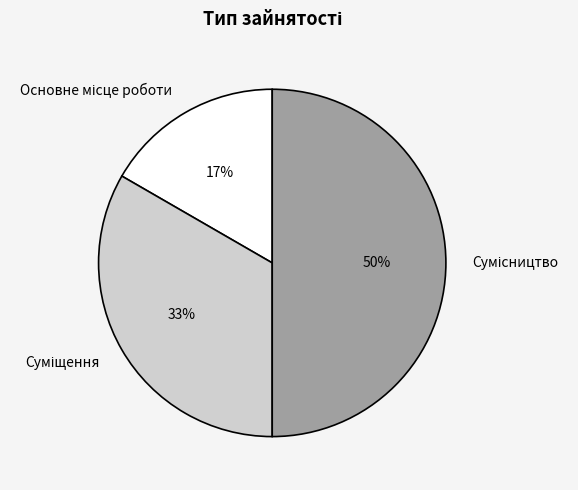

To the nearest percent, what is the average slice percentage?

33%